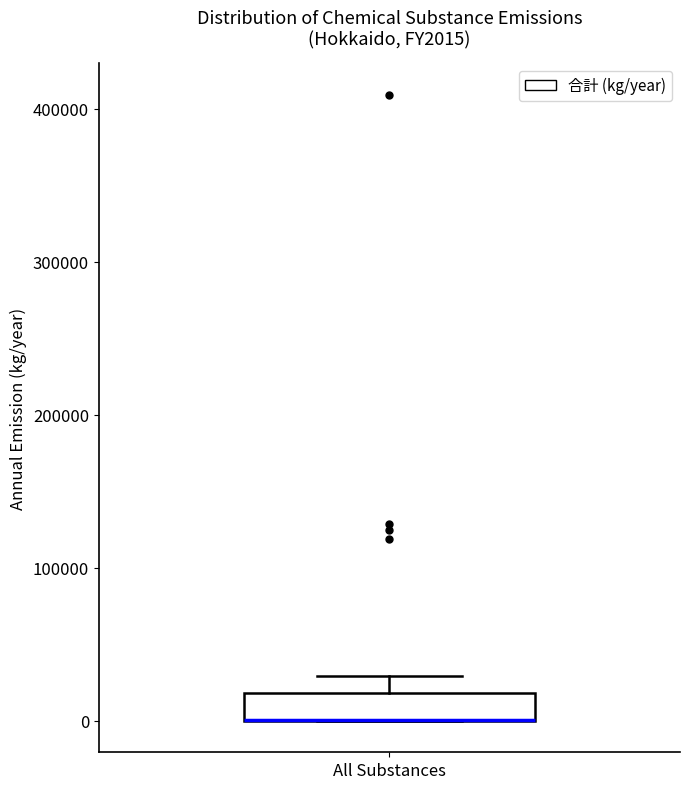

Where is the upper edge of the box for All Substances on the y-axis? The values are not printed on the chart, so give them approximately, as read against the axis.

20000